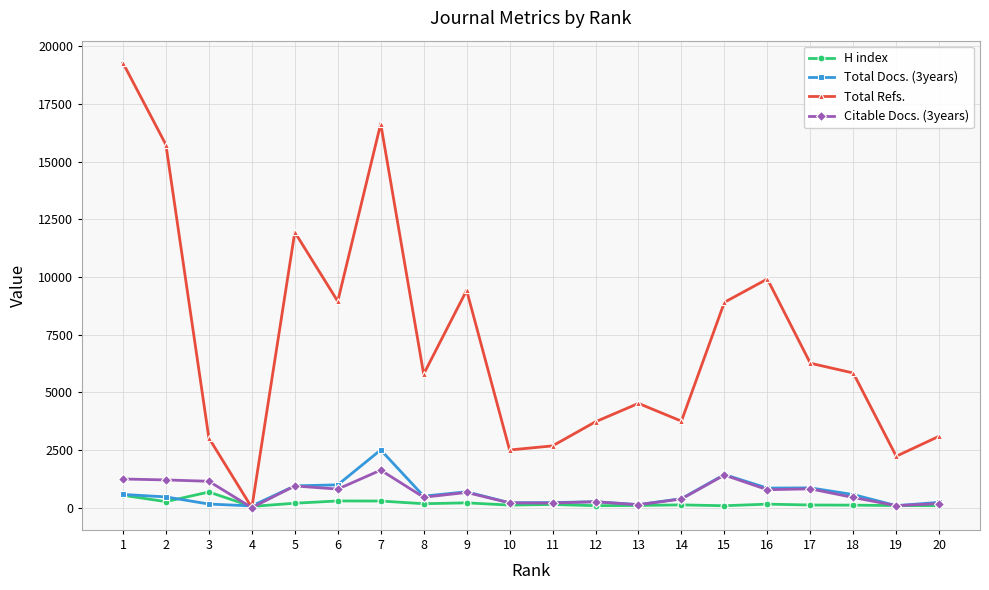

What is the total value across all series at 18?

6950